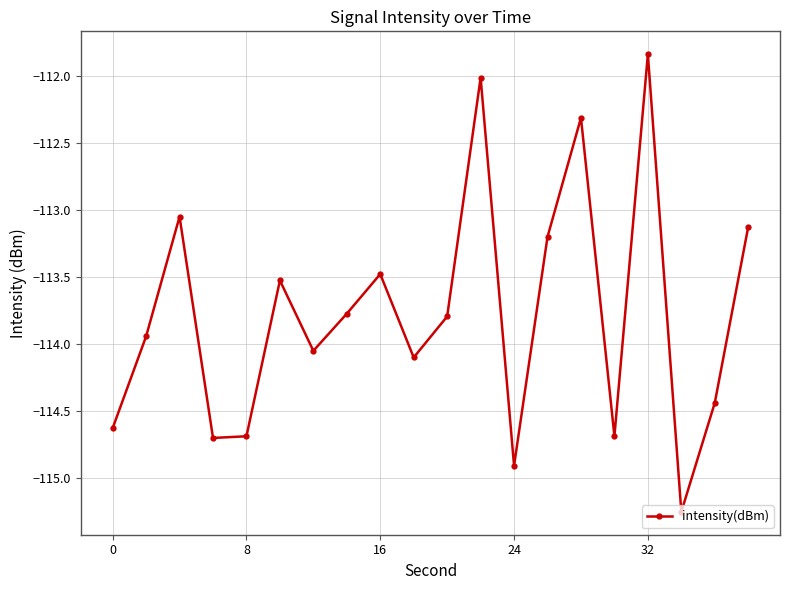

How many interior local peaks (higher than both neighbors) does the data have?

6